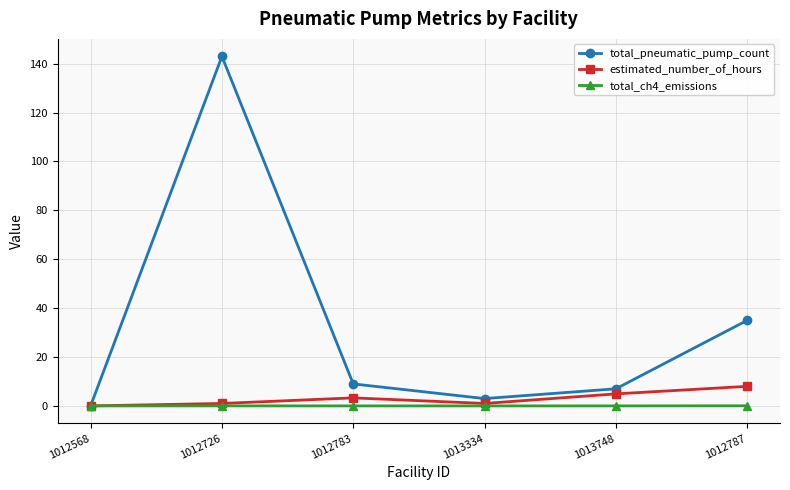

At which label is total_pneumatic_pump_count closest to 71?

1012787